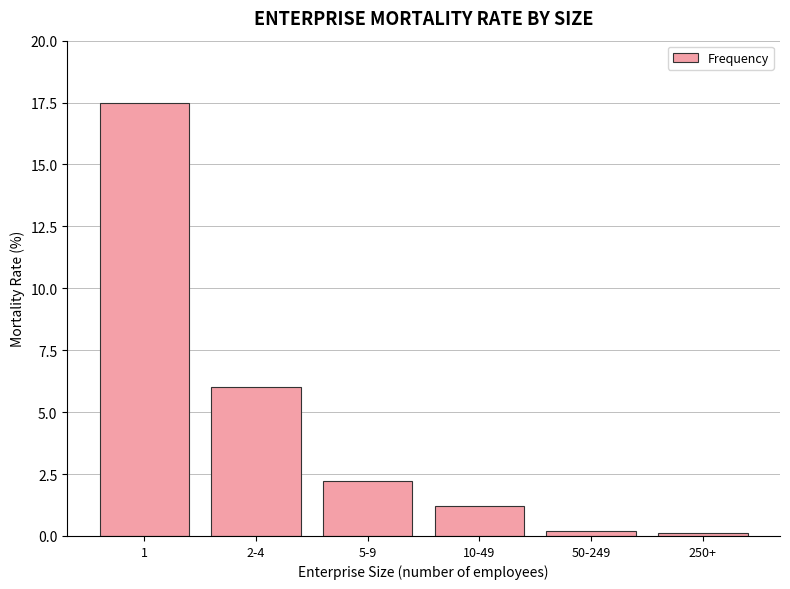

Reading right to left, extract all data points from this chart.

250+=0.1	50-249=0.2	10-49=1.2	5-9=2.2	2-4=6.0	1=17.5